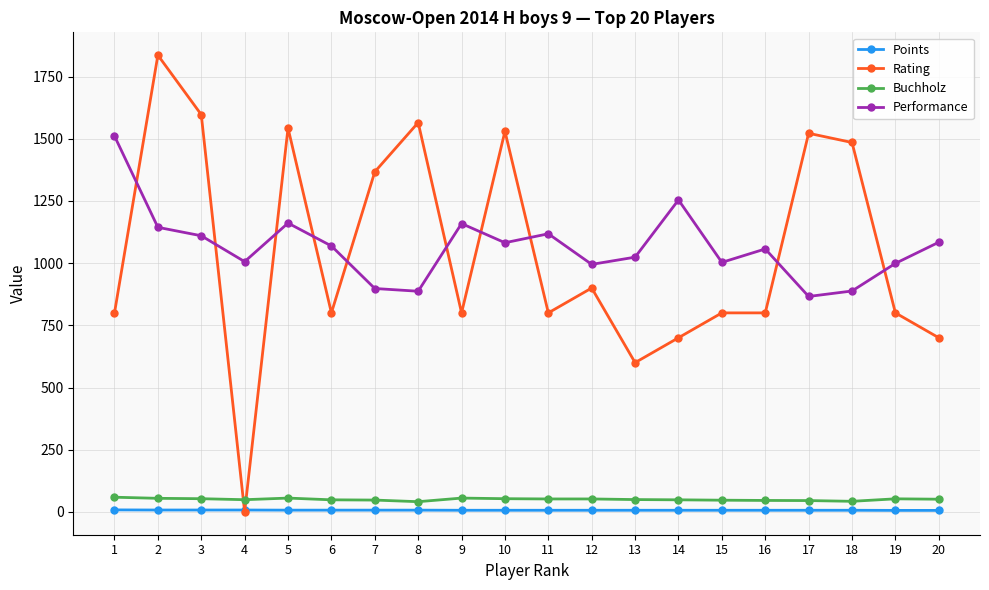

What are all the series names shown in the legend?

Points, Rating, Buchholz, Performance